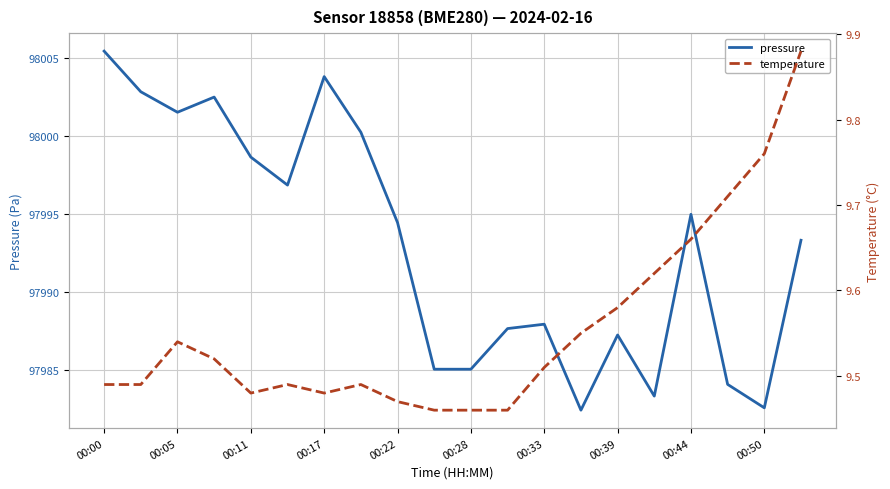

What is the greatest value displayed?

98005.4